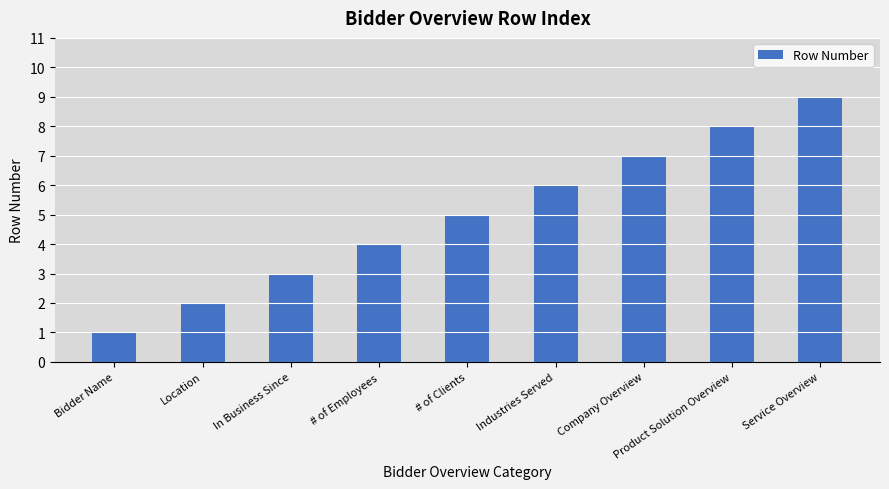

Count the values in the range 3 to 7.

5